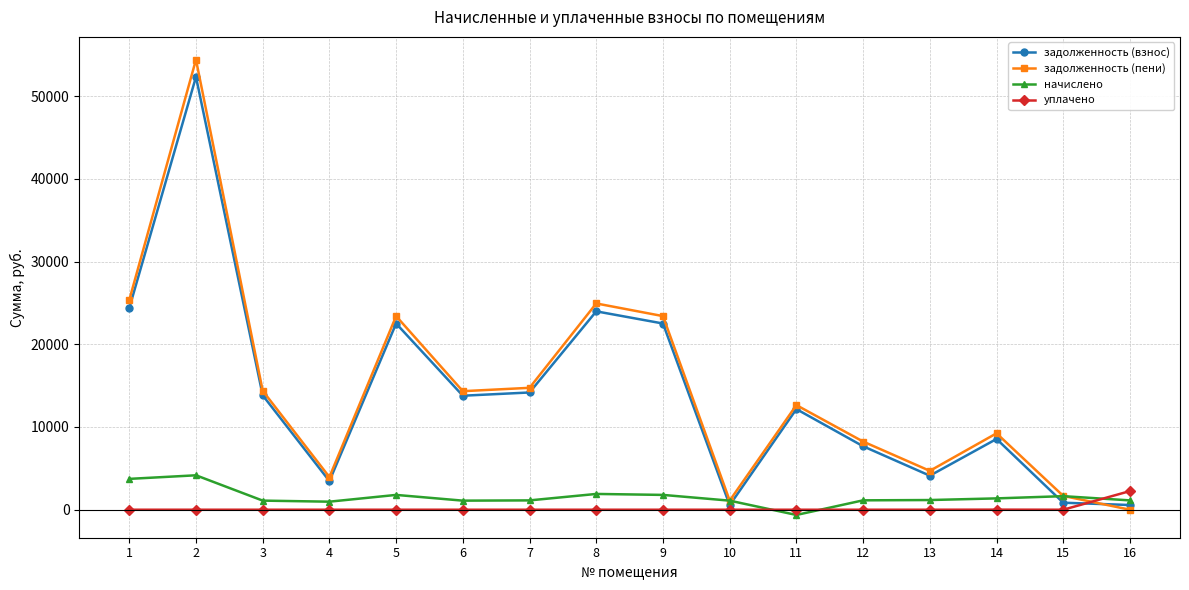

Which series has the largest total across all categories?

задолженность (пени)